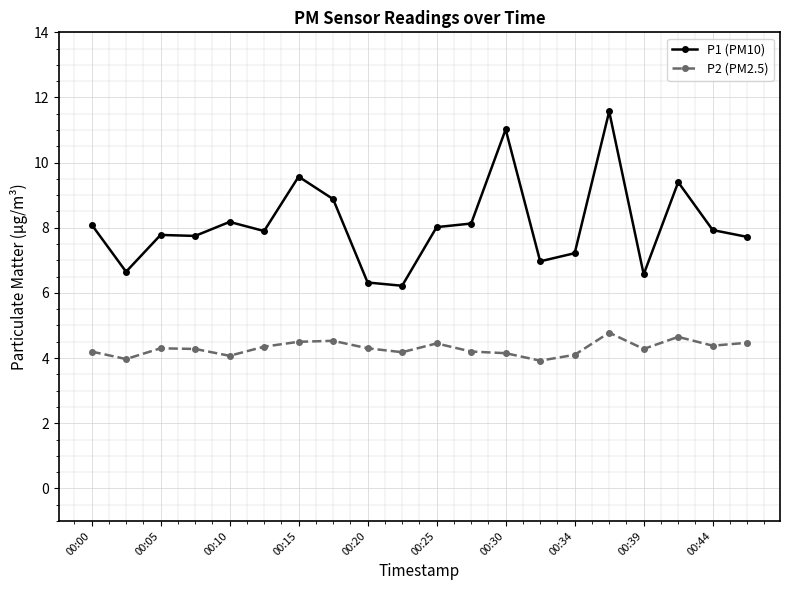

Which series has the largest total across all categories?

P1 (PM10)